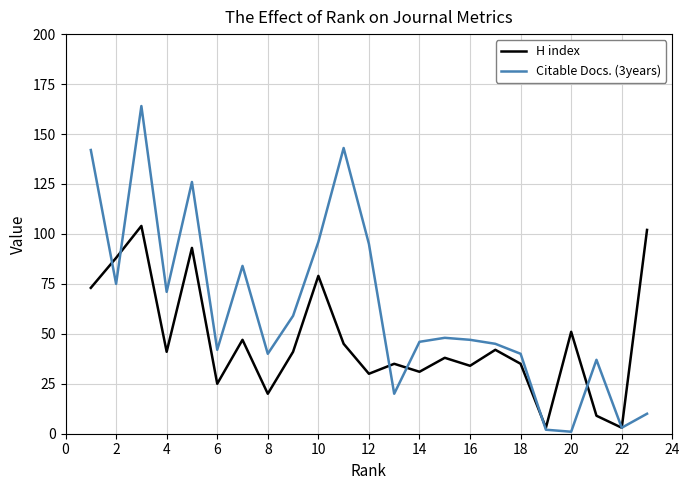

Which series has the widest spread of values?

Citable Docs. (3years)